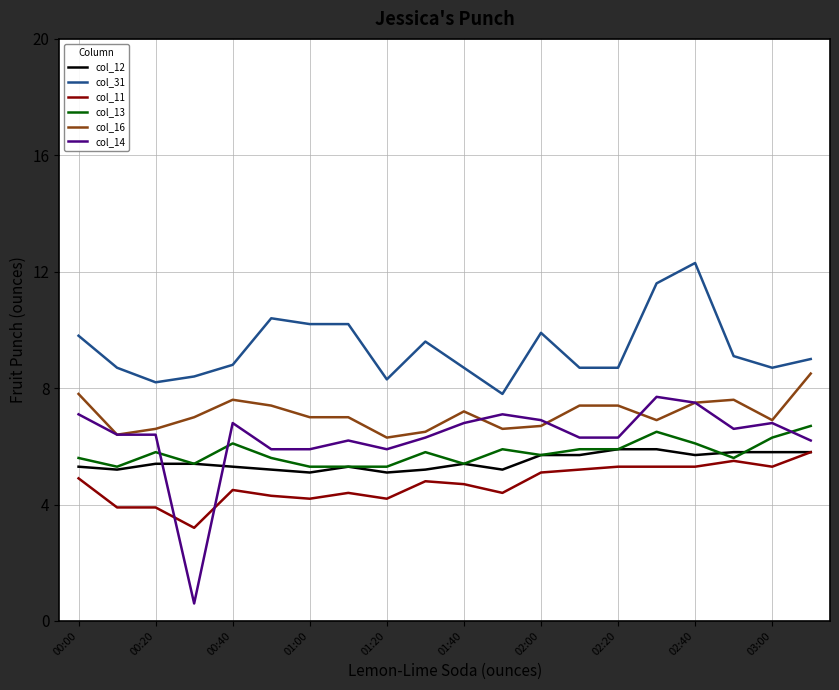

What is the greatest value displayed?

12.3